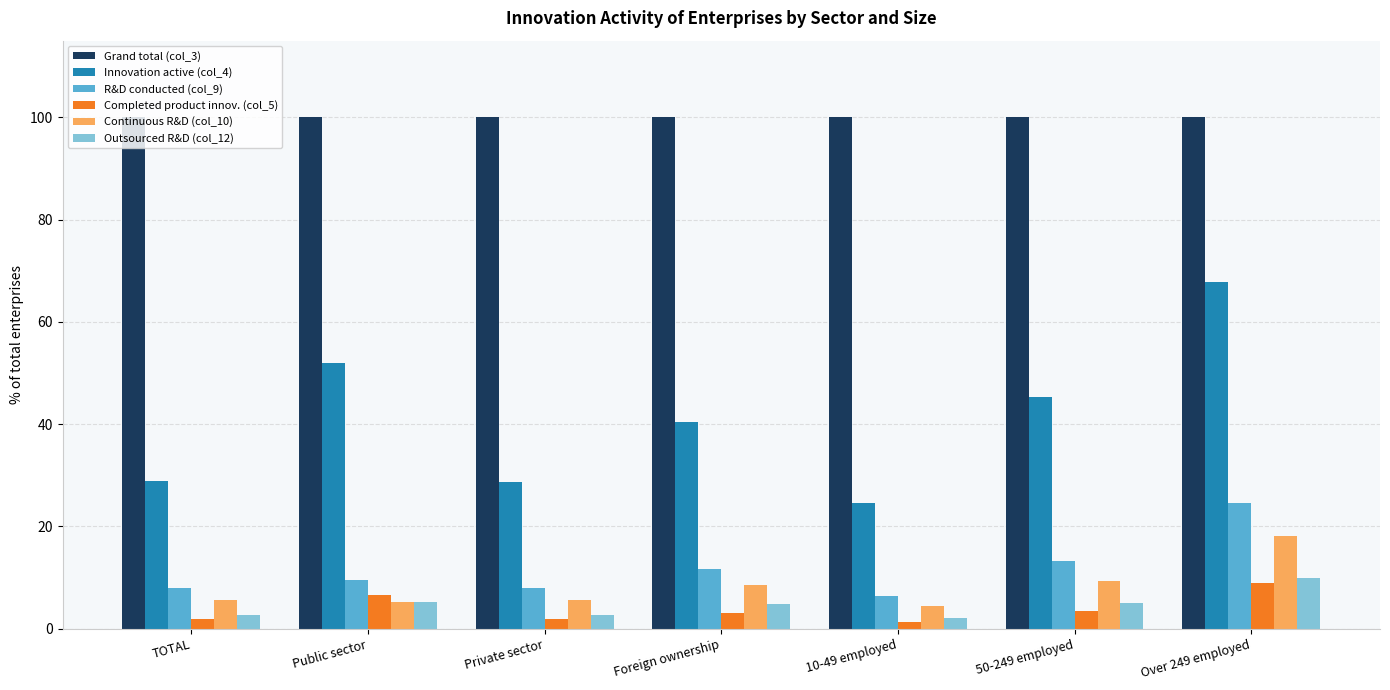

How many values in the R&D conducted (col_9) series exceed 9?

4